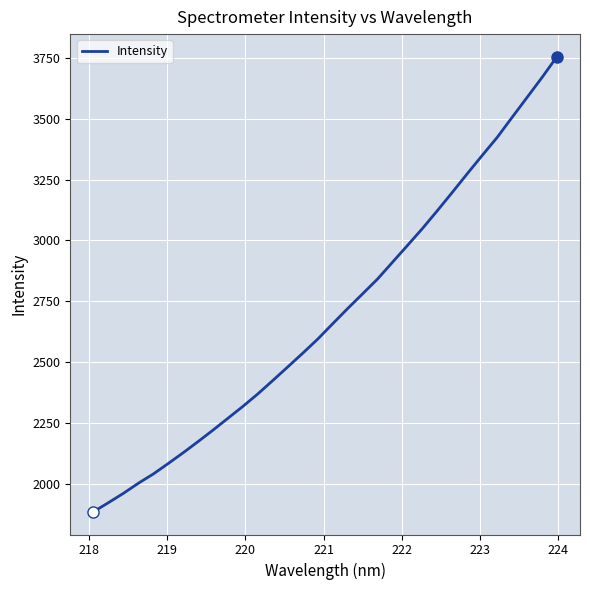

What is the greatest value displayed?

3753.0